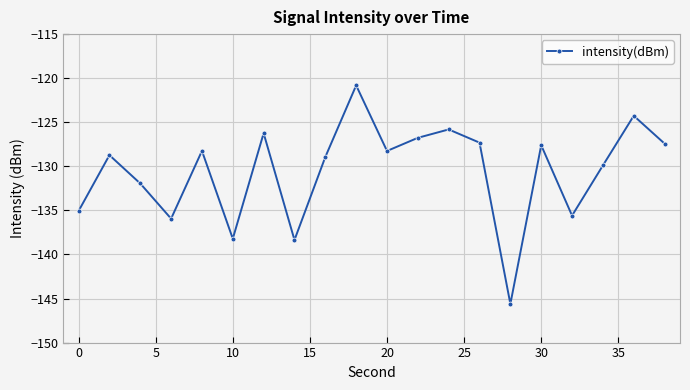

What is the value of the 12th point from the left?

-126.8